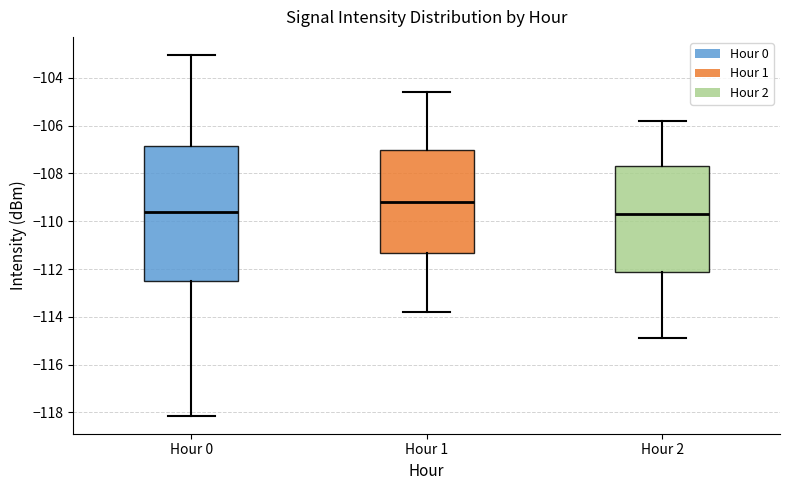

Reading left to right, read every box against the y-axis: the position of its median line, the range the box covers, and the ends of its whiskers. The values are not printed on the chart, so give them approximately, as read against the axis.

Hour 0: median -109.6, box -112.4 to -106.8, whiskers -118.2 to -103.0
Hour 1: median -109.2, box -111.4 to -107.0, whiskers -113.8 to -104.6
Hour 2: median -109.6, box -112.2 to -107.6, whiskers -114.8 to -105.8